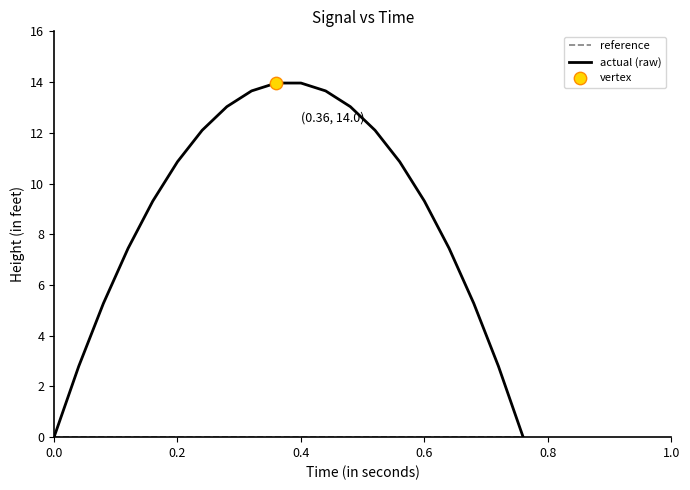

At how many categories does at least one series exceed 8?

12